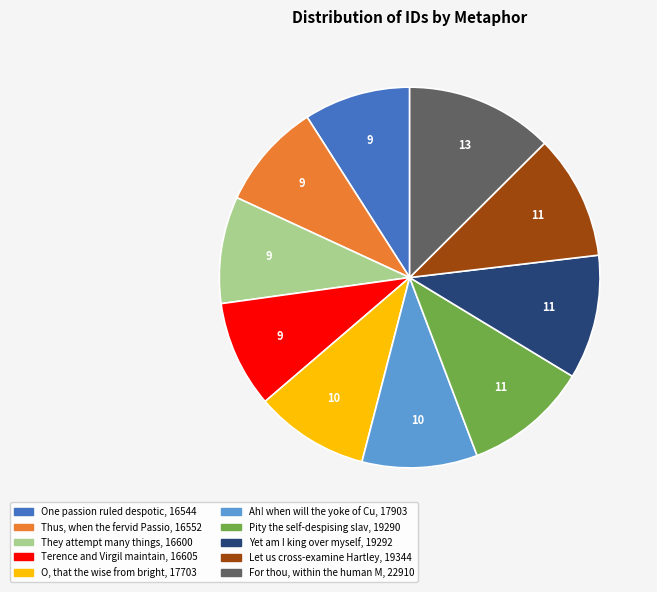

Does any single category account for the majority?

No